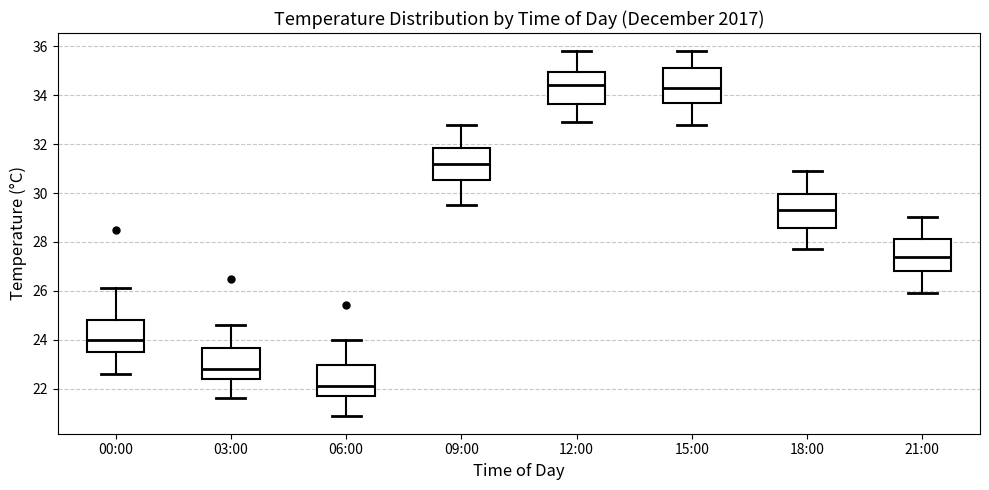

Reading left to right, read every box against the y-axis: the position of its median line, the range the box covers, and the ends of its whiskers. The values are not printed on the chart, so give them approximately, as read against the axis.

00:00: median 24.0, box 23.6 to 24.8, whiskers 22.6 to 26.2
03:00: median 22.8, box 22.4 to 23.6, whiskers 21.6 to 24.6
06:00: median 22.2, box 21.8 to 23.0, whiskers 21.0 to 24.0
09:00: median 31.2, box 30.6 to 31.8, whiskers 29.6 to 32.8
12:00: median 34.4, box 33.6 to 35.0, whiskers 33.0 to 35.8
15:00: median 34.4, box 33.8 to 35.2, whiskers 32.8 to 35.8
18:00: median 29.4, box 28.6 to 30.0, whiskers 27.8 to 31.0
21:00: median 27.4, box 26.8 to 28.2, whiskers 26.0 to 29.0